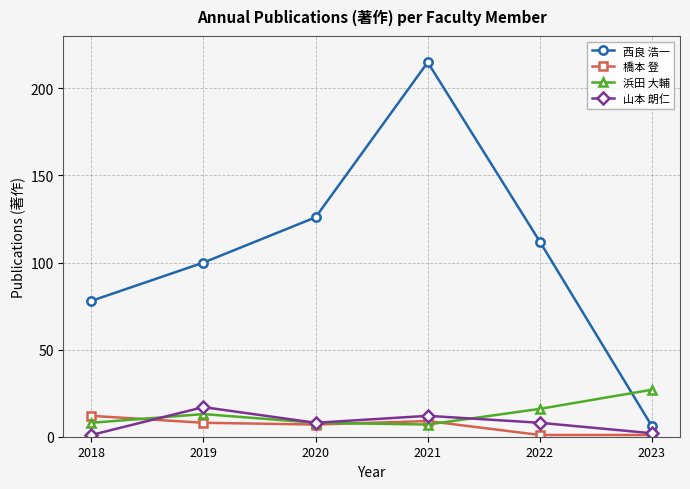

Reading left to right, list all the values displayed in this chart.

西良 浩一: 78	100	126	215	112	6
橋本 登: 12	8	7	9	1	1
浜田 大輔: 8	13	8	7	16	27
山本 朗仁: 1	17	8	12	8	2